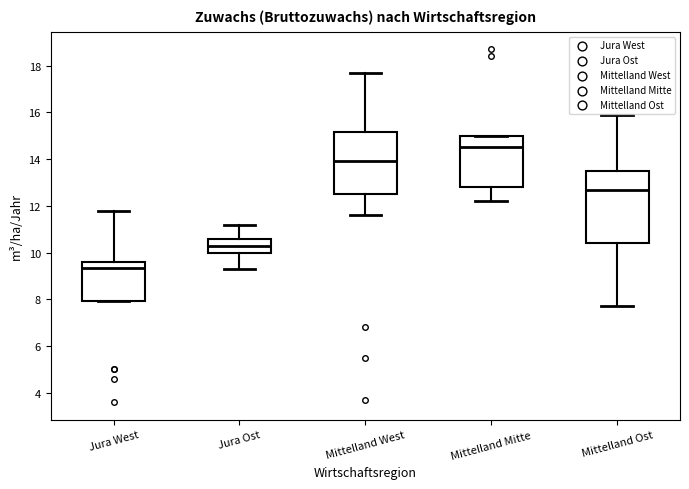

Reading left to right, read every box against the y-axis: the position of its median line, the range the box covers, and the ends of its whiskers. The values are not printed on the chart, so give them approximately, as read against the axis.

Jura West: median 9.4, box 8.0 to 9.6, whiskers 8.0 to 11.8
Jura Ost: median 10.4, box 10.0 to 10.6, whiskers 9.4 to 11.2
Mittelland West: median 14.0, box 12.6 to 15.2, whiskers 11.6 to 17.8
Mittelland Mitte: median 14.6, box 12.8 to 15.0, whiskers 12.2 to 15.0
Mittelland Ost: median 12.8, box 10.4 to 13.6, whiskers 7.8 to 16.0